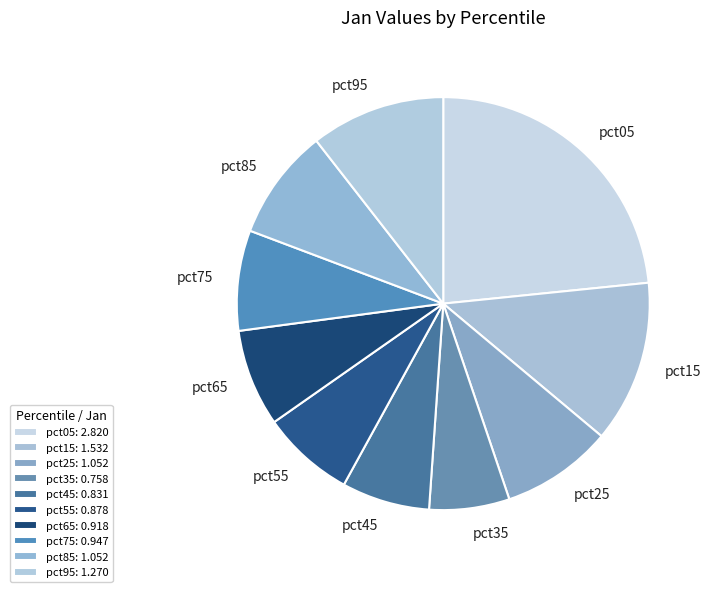

Which category has the biggest portion of the pie?

pct05